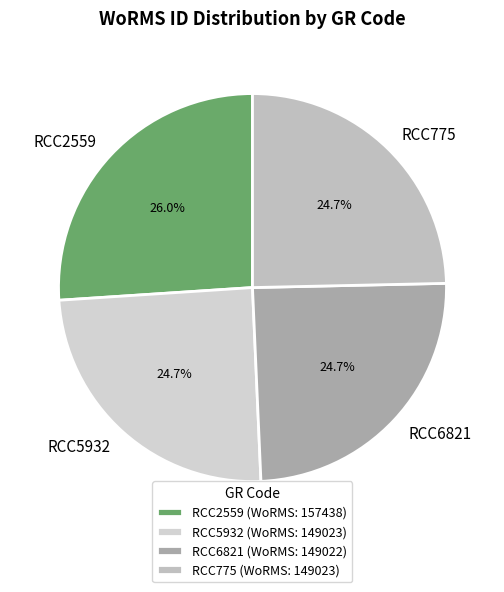

Which has a higher value, RCC6821 or RCC2559?

RCC2559